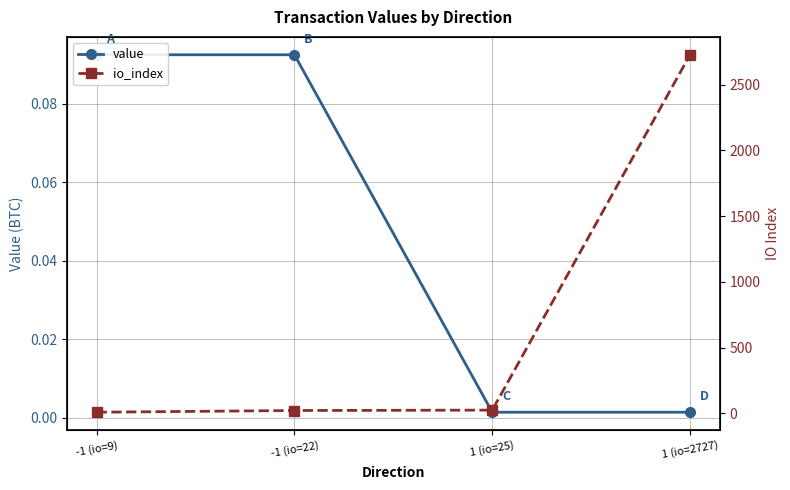

Reading left to right, transcribe all the data shown in this chart.

value: -1 (io=9)=0.1	-1 (io=22)=0.1	1 (io=25)=0.0	1 (io=2727)=0.0
io_index: -1 (io=9)=9.0	-1 (io=22)=22.0	1 (io=25)=25.0	1 (io=2727)=2727.0